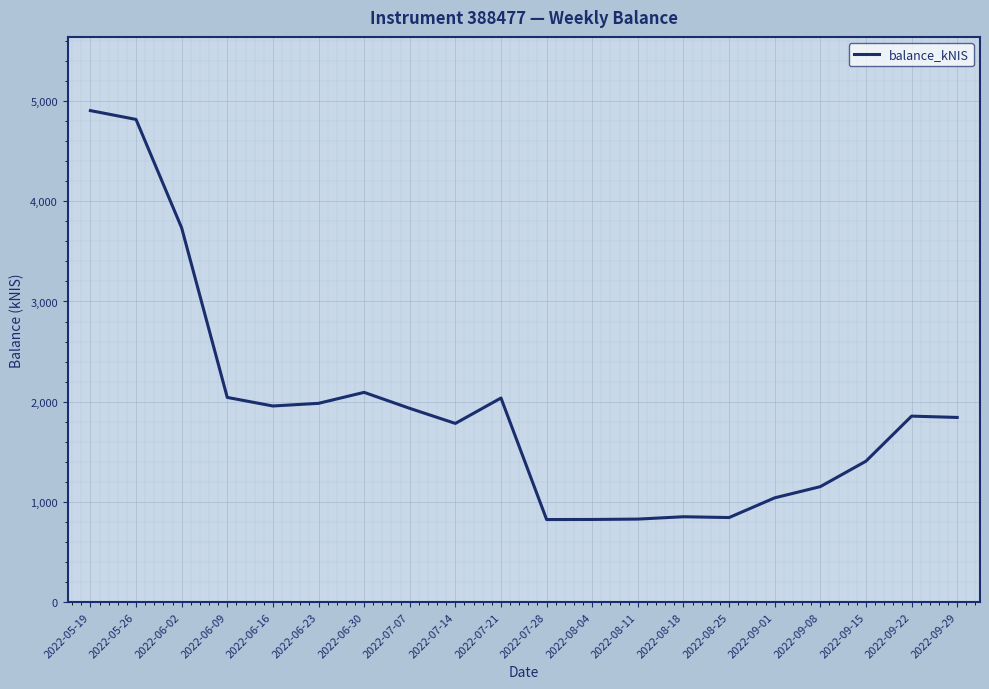

What is the sum of the values at 2022-08-11 and 2022-05-26?

5645.2